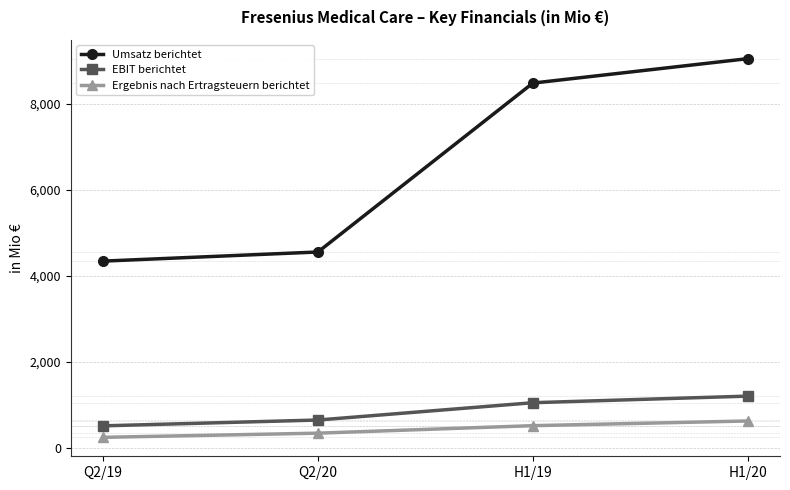

True or false: EBIT berichtet has more than 1 points higher than both neighbors.

False